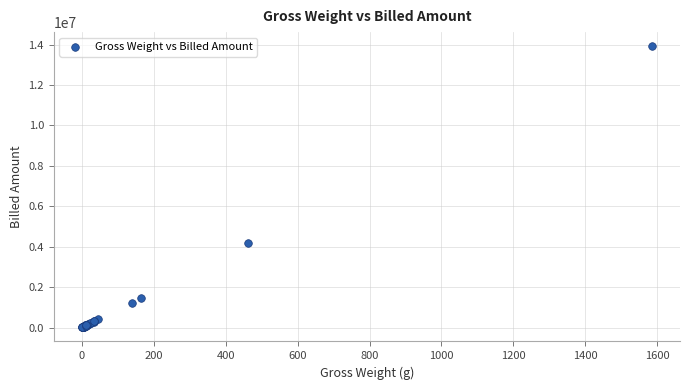

What Y value in the scatter plot is closest to 6966133?

4170334